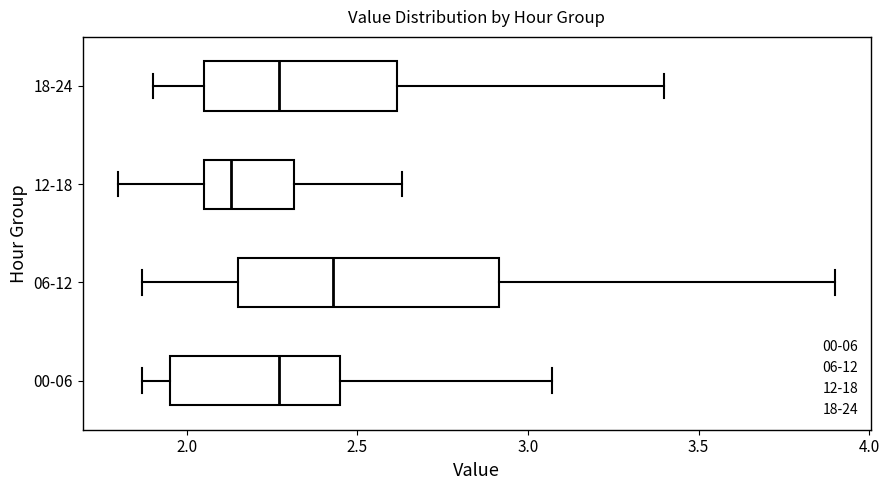

Reading bottom to top, read every box against the x-axis: the position of its median line, the range the box covers, and the ends of its whiskers. The values are not printed on the chart, so give them approximately, as read against the axis.

00-06: median 2.25, box 1.95 to 2.45, whiskers 1.85 to 3.05
06-12: median 2.45, box 2.15 to 2.90, whiskers 1.85 to 3.90
12-18: median 2.15, box 2.05 to 2.30, whiskers 1.80 to 2.65
18-24: median 2.25, box 2.05 to 2.60, whiskers 1.90 to 3.40